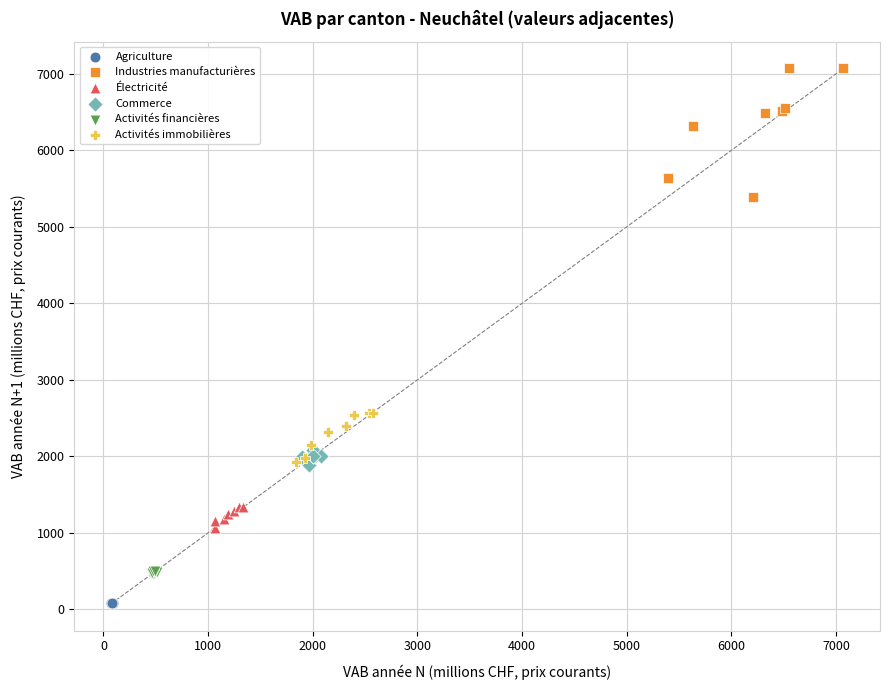

Which series contains the lowest Y value?

Agriculture